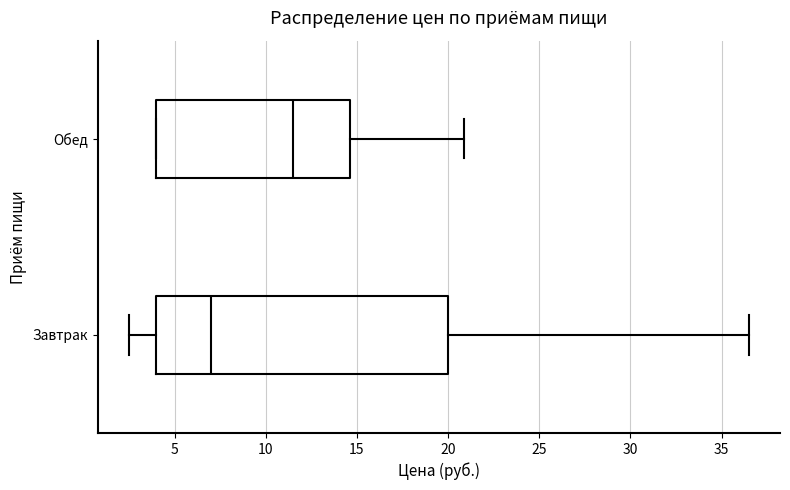

Which box has the furthest to the right median line?

Обед